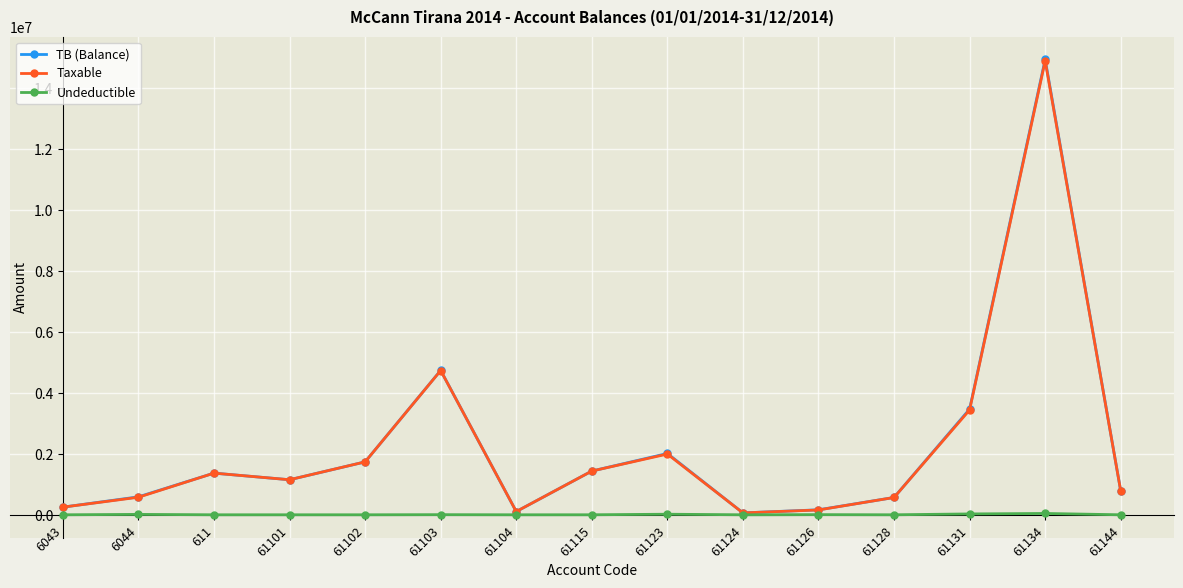

Which series has the widest spread of values?

TB (Balance)